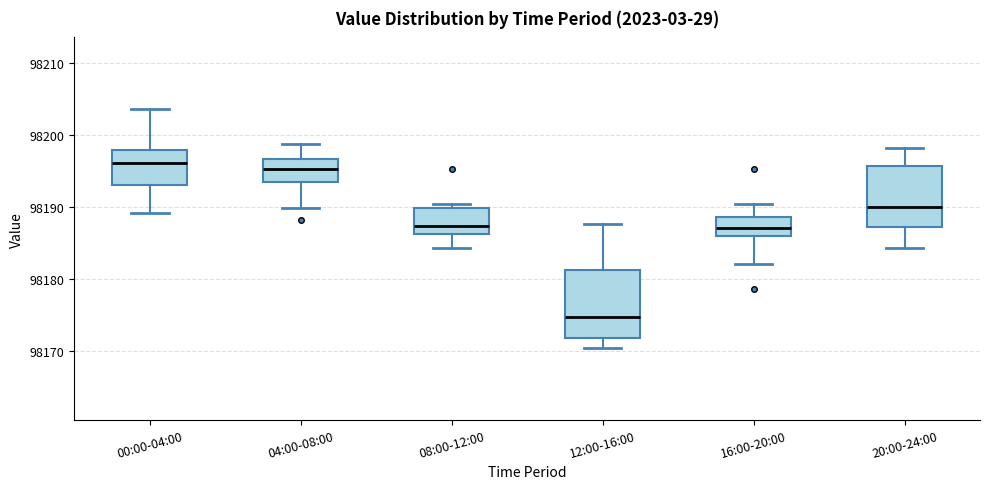

Reading left to right, transcribe this box plot: for each box, give where its median line is, the range the box spans, and where its two whiskers end, as read against the y-axis. The values are not printed on the chart, so give them approximately, as read against the axis.

00:00-04:00: median 98196, box 98193 to 98198, whiskers 98189 to 98204
04:00-08:00: median 98195, box 98193 to 98197, whiskers 98190 to 98199
08:00-12:00: median 98187, box 98186 to 98190, whiskers 98184 to 98190 (just above the box's upper edge)
12:00-16:00: median 98175, box 98172 to 98181, whiskers 98170 to 98188
16:00-20:00: median 98187, box 98186 to 98189, whiskers 98182 to 98190
20:00-24:00: median 98190, box 98187 to 98196, whiskers 98184 to 98198